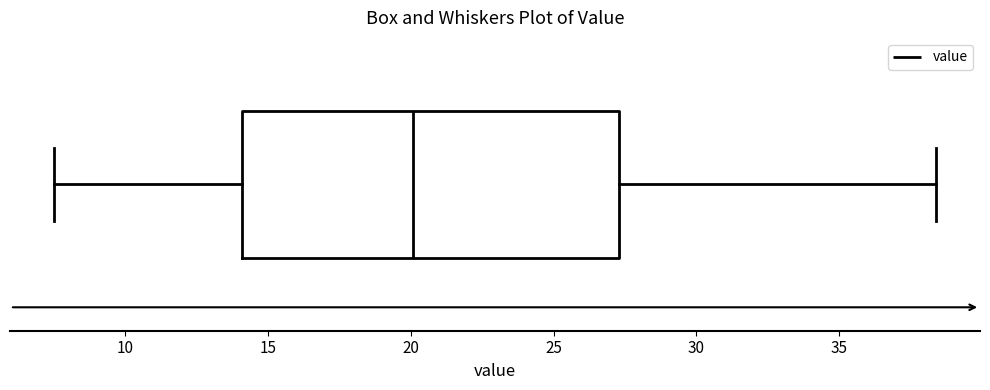

Where does the right whisker of the box end on the x-axis? The values are not printed on the chart, so give them approximately, as read against the axis.

38.5